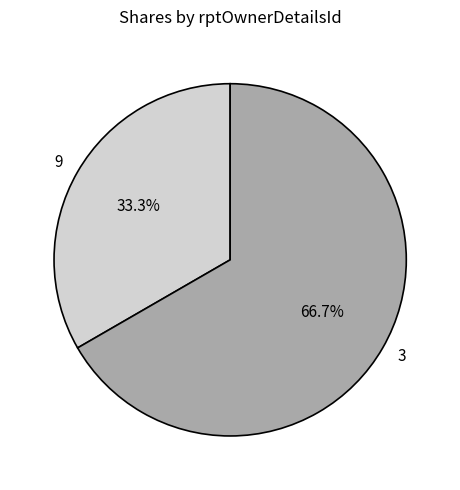

How many slices are in this pie chart?

2